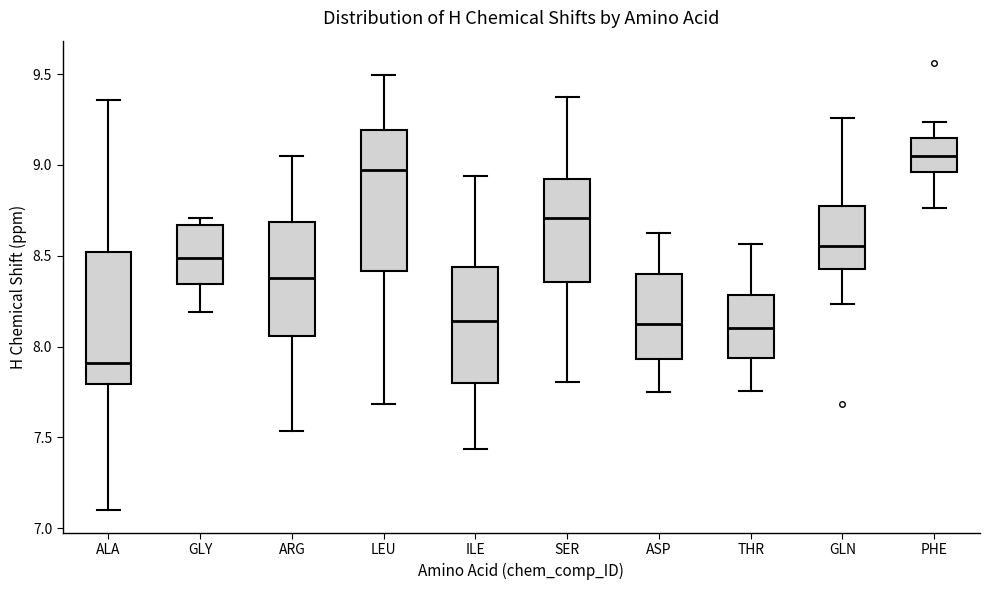

Which box's median line is the highest?

PHE